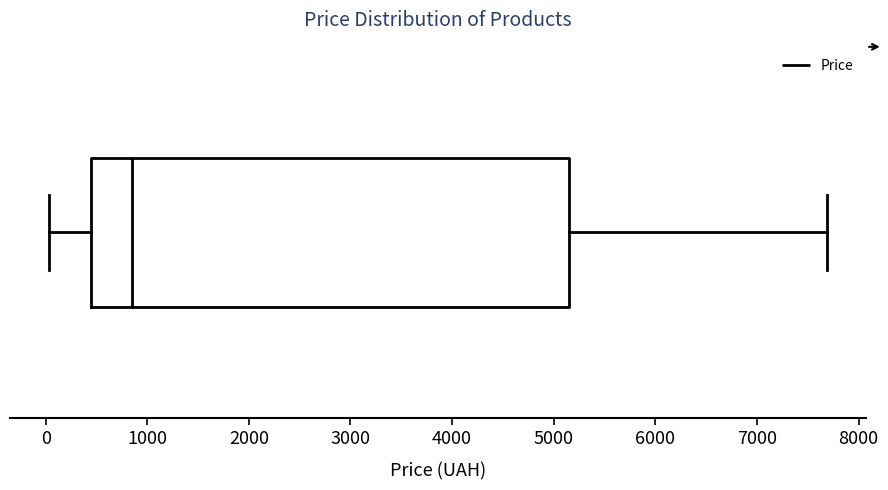

Where is the right edge of the box on the x-axis? The values are not printed on the chart, so give them approximately, as read against the axis.

5200